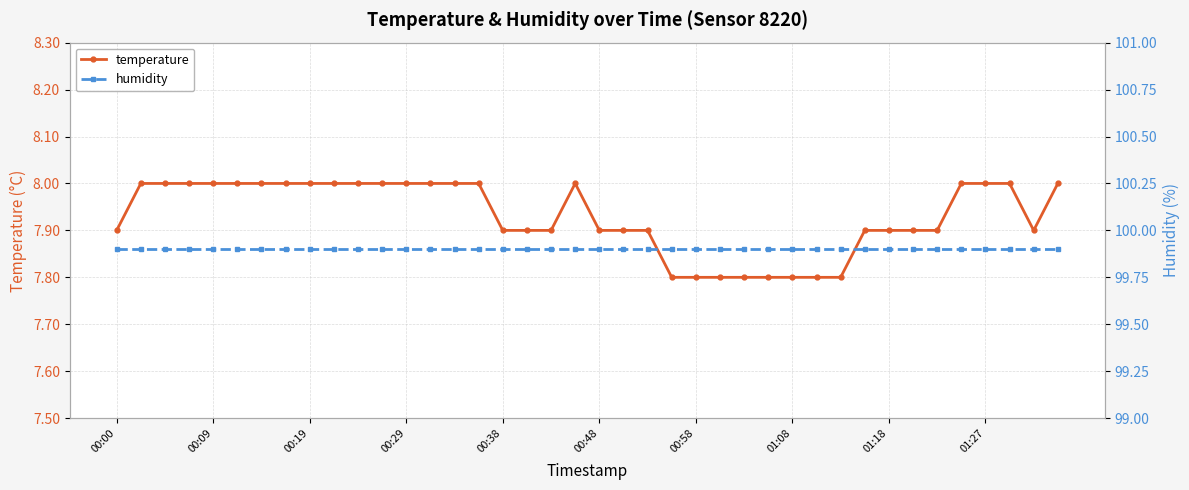

What is the value of the temperature point at the 20th from the left?

8.0